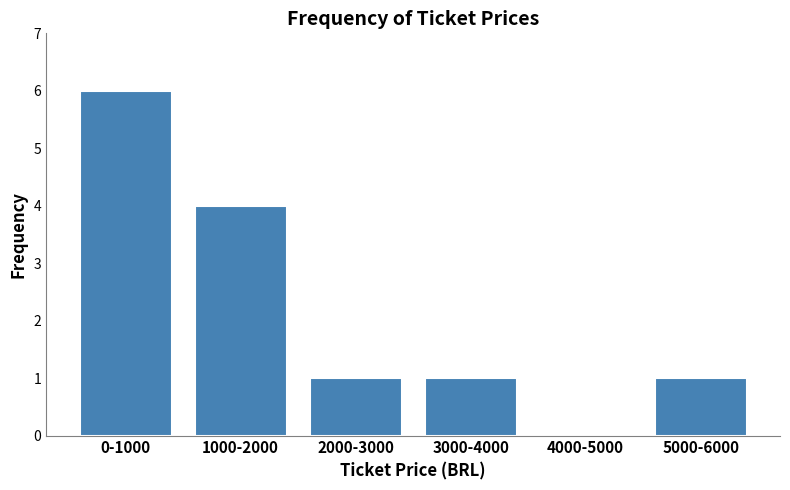

Reading left to right, list all the values displayed in this chart.

0-1000=6	1000-2000=4	2000-3000=1	3000-4000=1	4000-5000=0	5000-6000=1